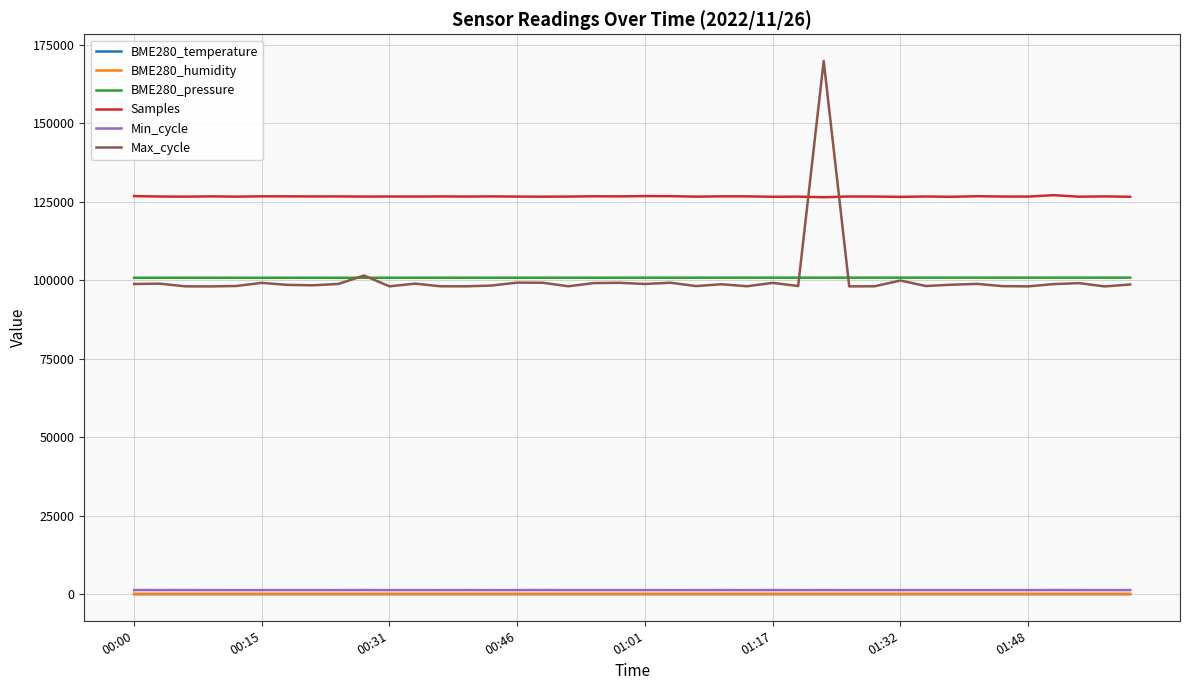

True or false: Samples and Min_cycle intersect in this chart.

False